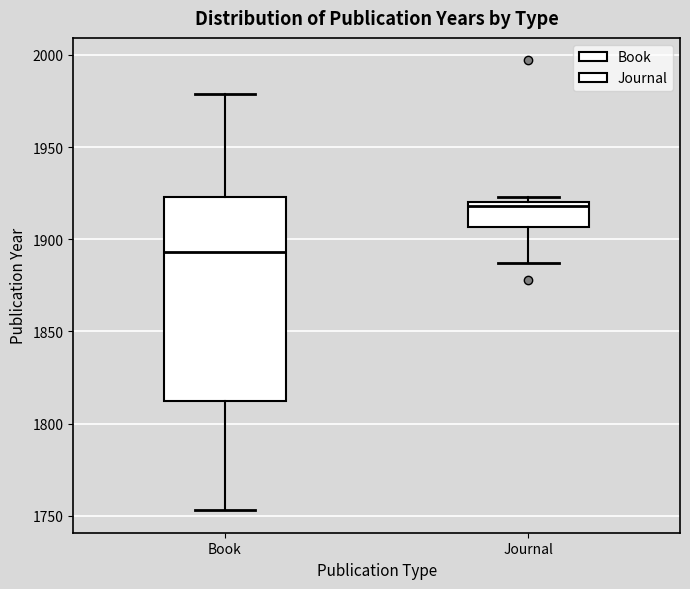

Reading left to right, transcribe this box plot: for each box, give where its median line is, the range the box spans, and where its two whiskers end, as read against the y-axis. The values are not printed on the chart, so give them approximately, as read against the axis.

Book: median 1895, box 1810 to 1925, whiskers 1755 to 1980
Journal: median 1920 (just below the box's upper edge), box 1905 to 1920, whiskers 1885 to 1925